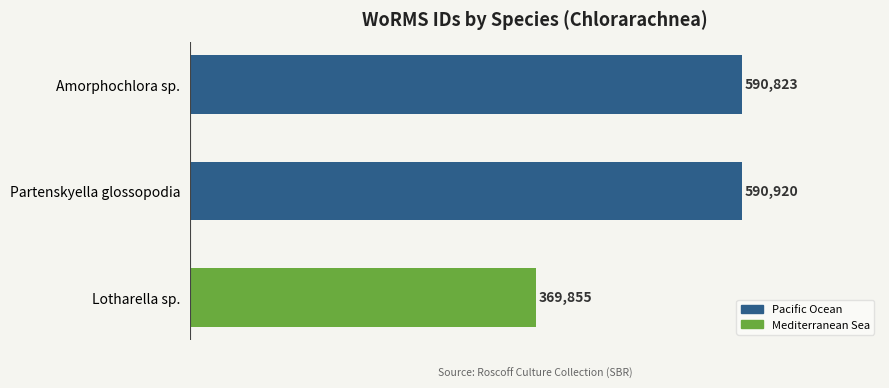

Where is the data nearest to the value 480387?

Amorphochlora sp.